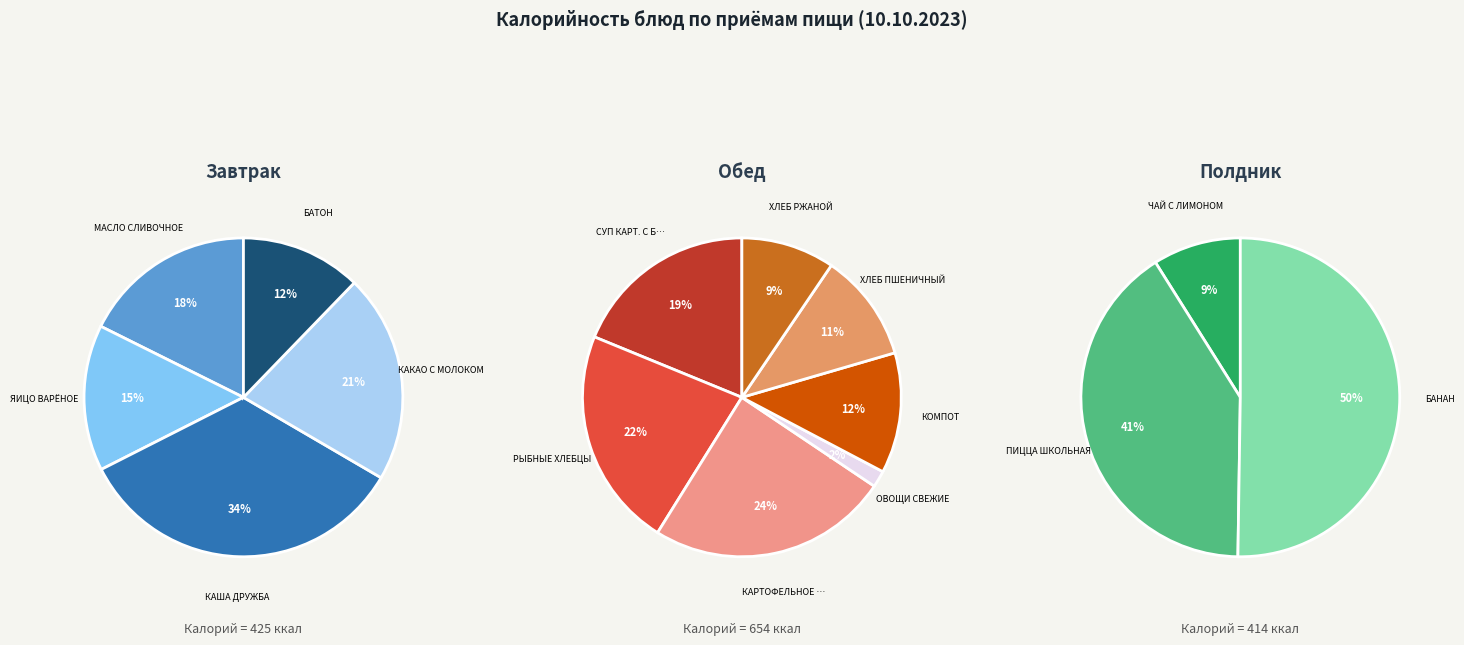

How much of the chart is everything except МАСЛО СЛИВОЧНОЕ?

95.0%